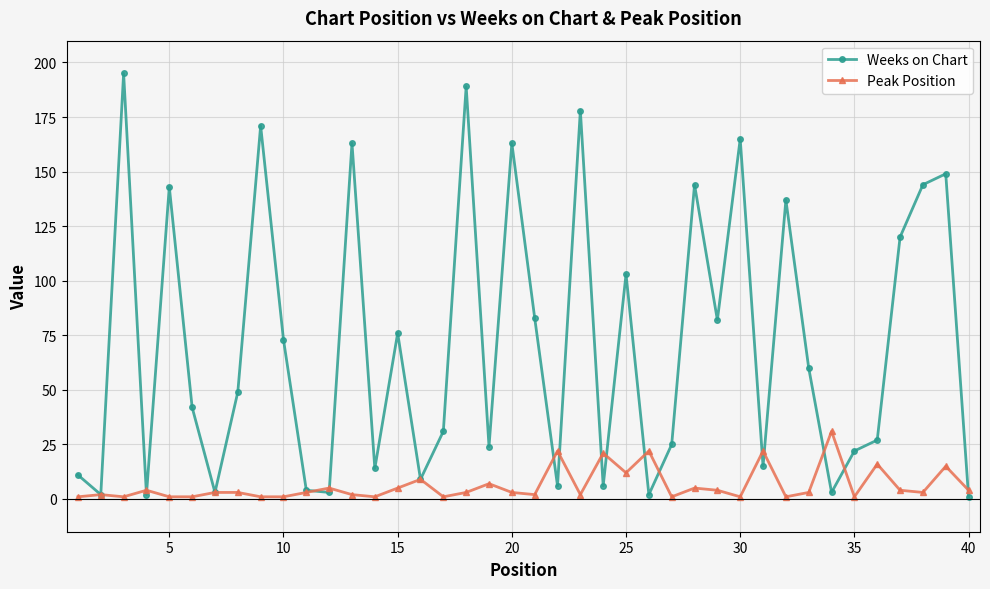

Which series has the widest spread of values?

Weeks on Chart